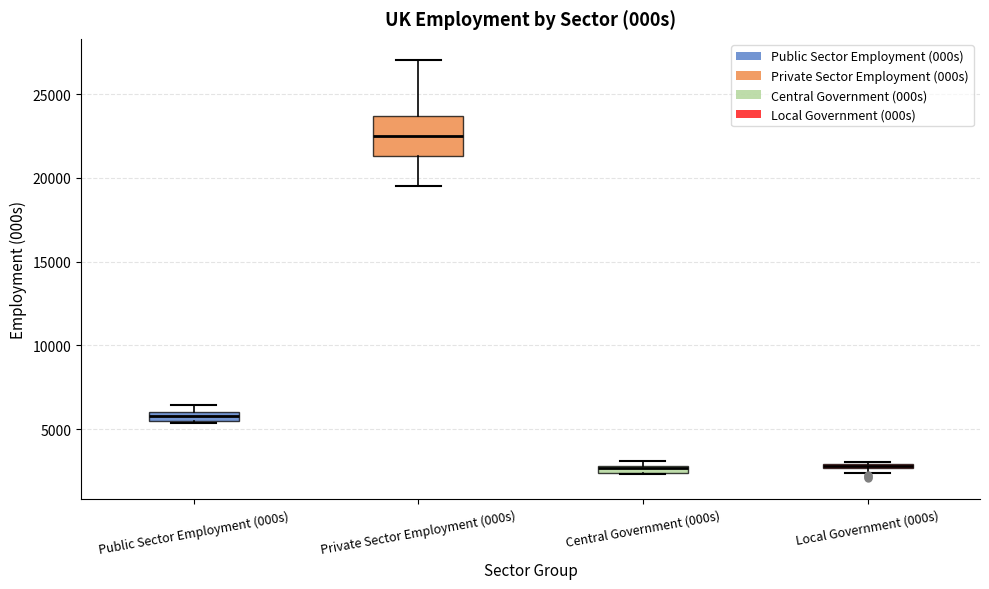

Comparing the boxes themselves (not the whiskers), which one is the tallest?

Private Sector Employment (000s)